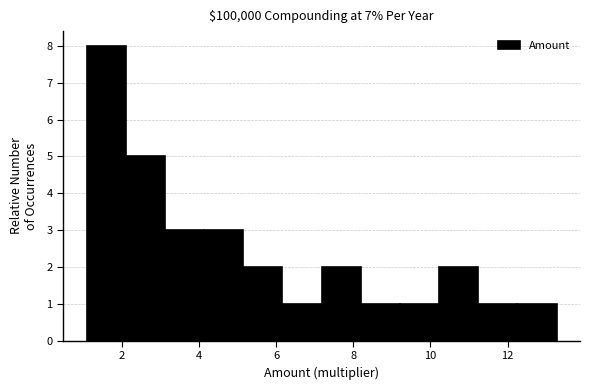

Reading left to right, transcribe this chart: for each bar, give the range it covers on the x-axis and its height. Neither the bar edges nor the heights are printed on the chart, so give them approximately, as read against the axes.

1.0 to 2.2: 8
2.2 to 3.2: 5
3.2 to 4.2: 3
4.2 to 5.2: 3
5.2 to 6.2: 2
6.2 to 7.2: 1
7.2 to 8.2: 2
8.2 to 9.2: 1
9.2 to 10.2: 1
10.2 to 11.2: 2
11.2 to 12.2: 1
12.2 to 13.2: 1